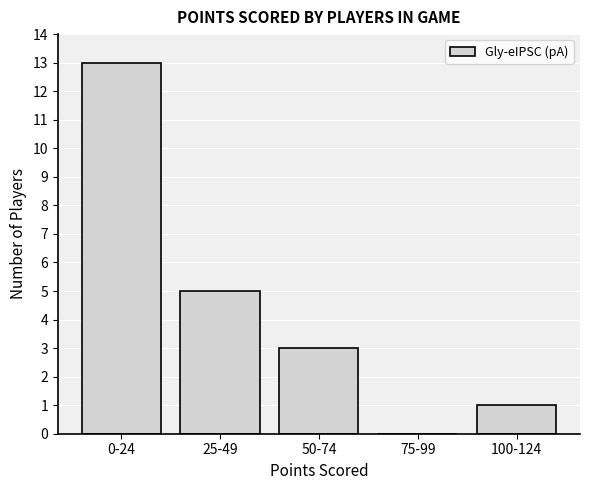

Reading left to right, what are all the values shown in this chart?

0-24=13	25-49=5	50-74=3	75-99=0	100-124=1